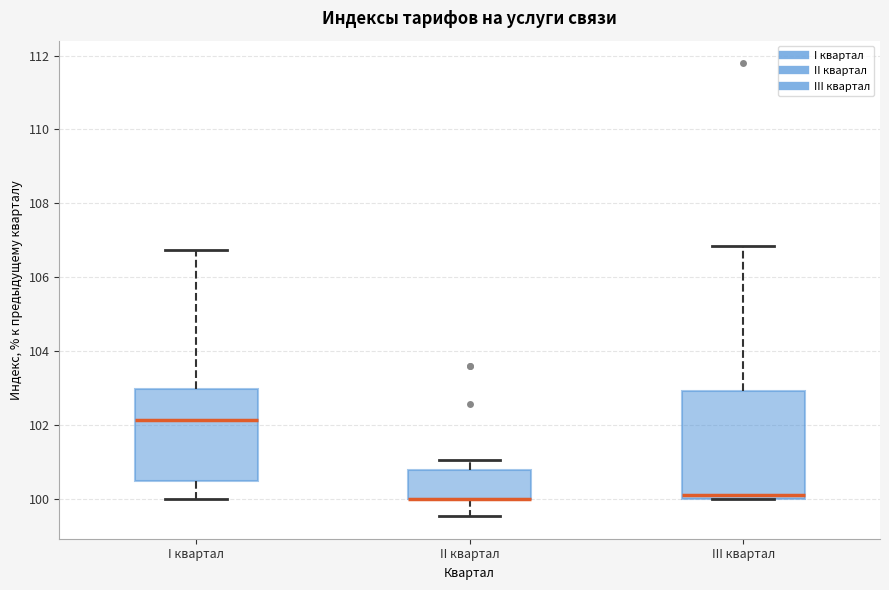

Reading left to right, transcribe this box plot: for each box, give where its median line is, the range the box spans, and where its two whiskers end, as read against the y-axis. The values are not printed on the chart, so give them approximately, as read against the axis.

I квартал: median 102.2, box 100.4 to 103.0, whiskers 100.0 to 106.8
II квартал: median 100.0 (drawn on the box's lower edge), box 100.0 to 100.8, whiskers 99.6 to 101.0
III квартал: median 100.2, box 100.0 to 103.0, whiskers 100.0 to 106.8